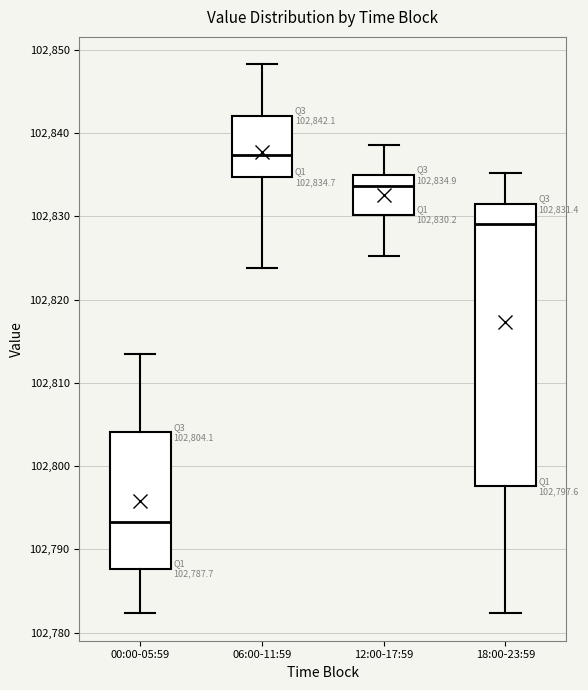

Which box's median line is the lowest?

00:00-05:59